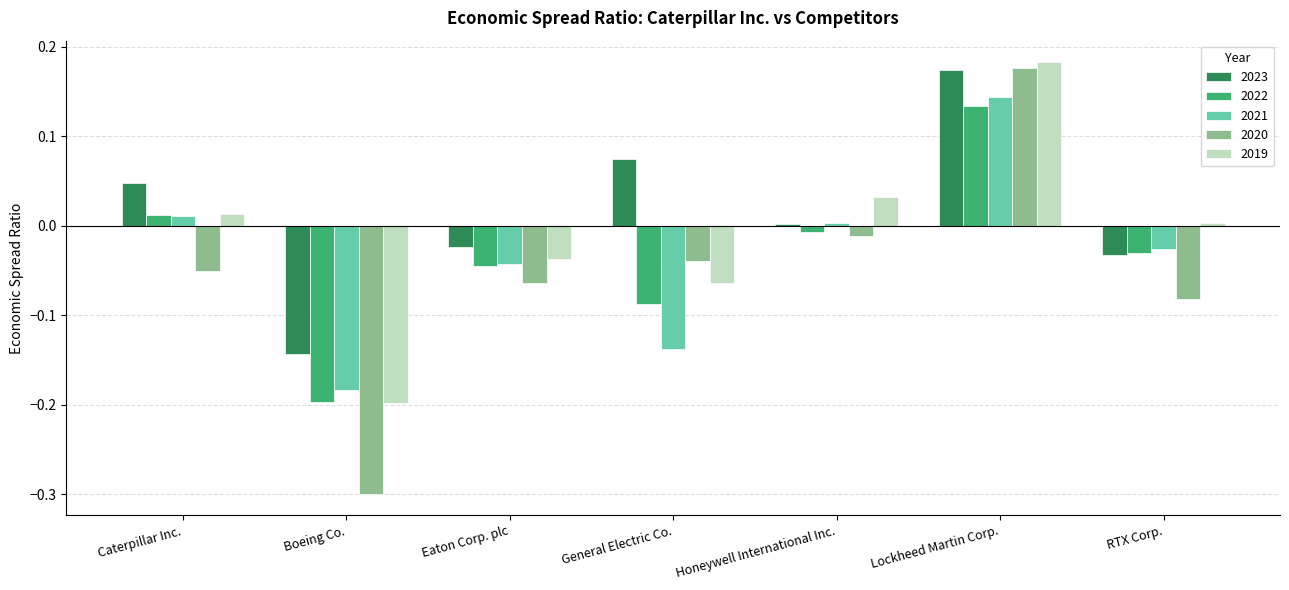

What is the label of the 6th bar from the left?

Lockheed Martin Corp.